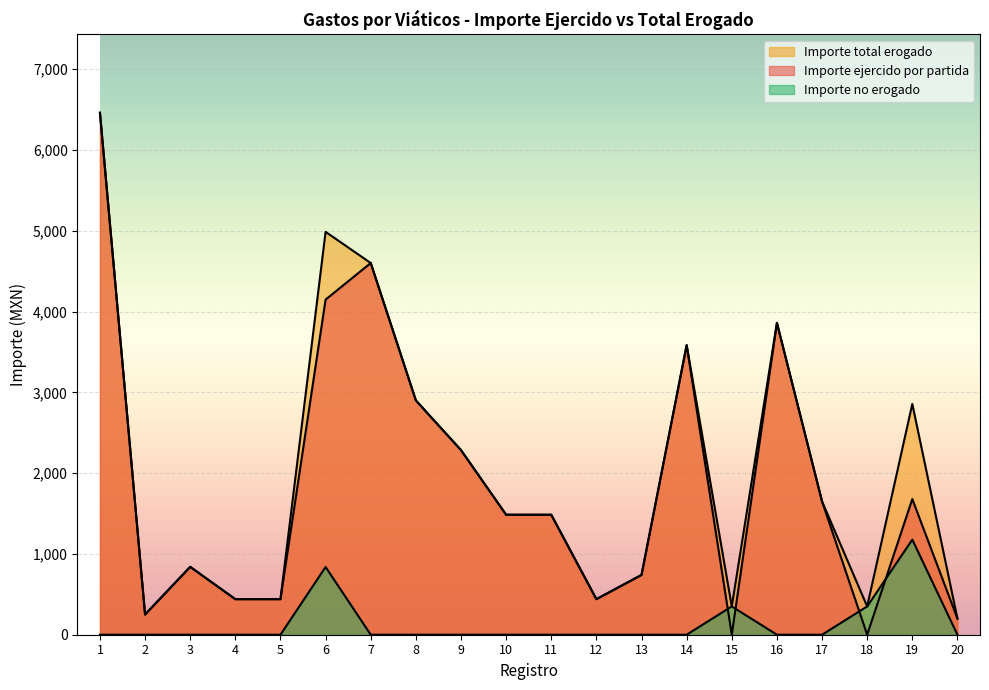

Is the value of Importe total erogado at 10 greater than the value of Importe no erogado at 19?

Yes